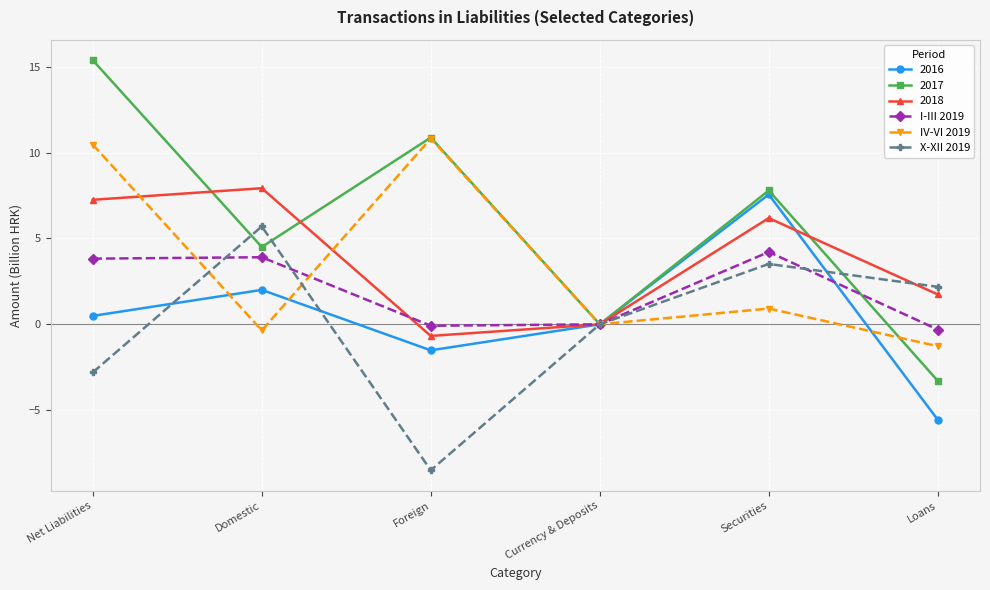

True or false: 2016 has a value of 7.6 at Securities.

True